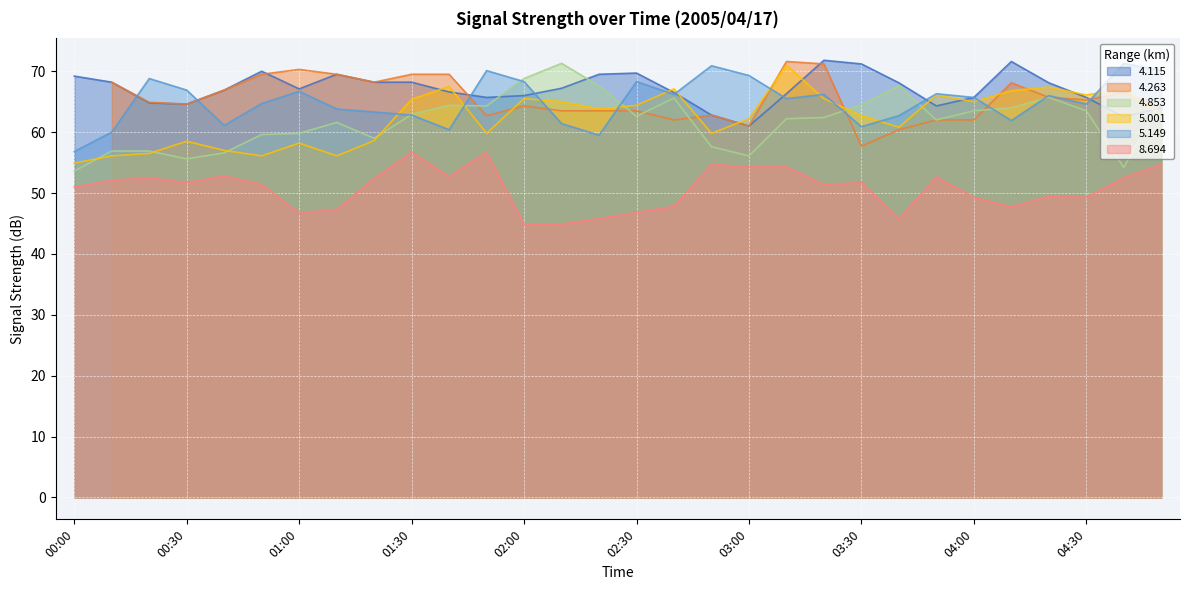

Which series has the largest range (max minus min)?

4.853